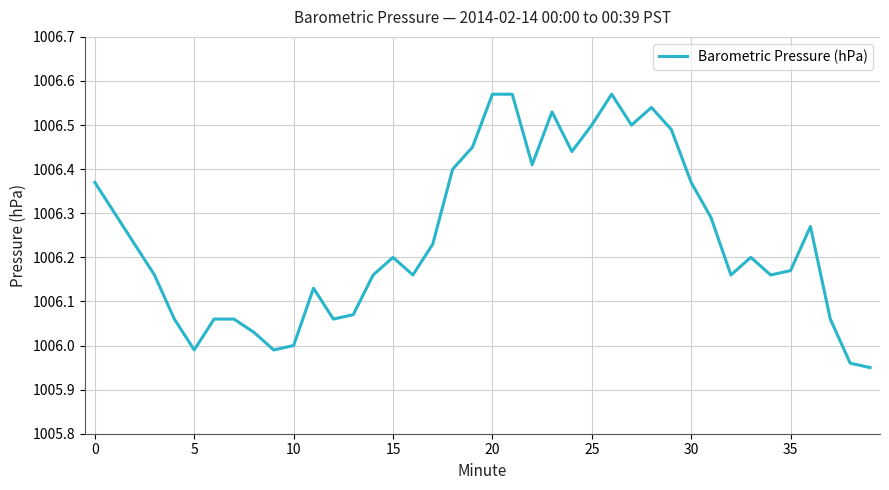

What is the difference between the maximum and minimum values?

0.6